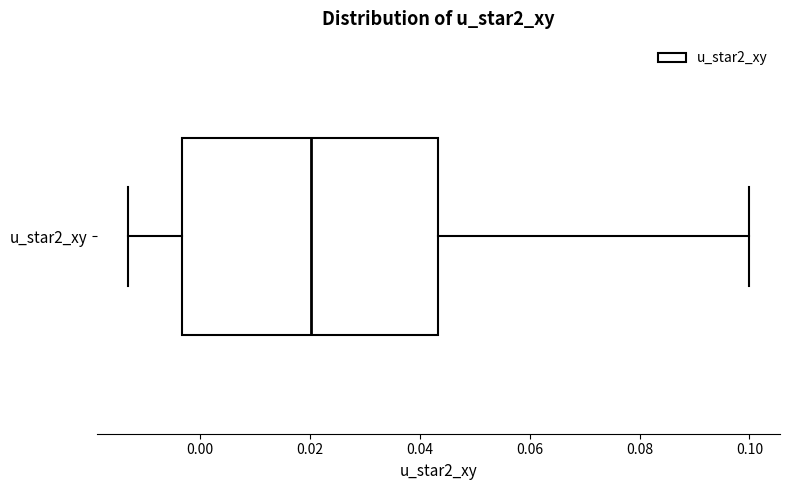

Transcribe this box plot: give where the median line is, the range the box spans, and where the two whiskers end, as read against the x-axis. The values are not printed on the chart, so give them approximately, as read against the axis.

median 0.020, box -0.004 to 0.044, whiskers -0.014 to 0.100